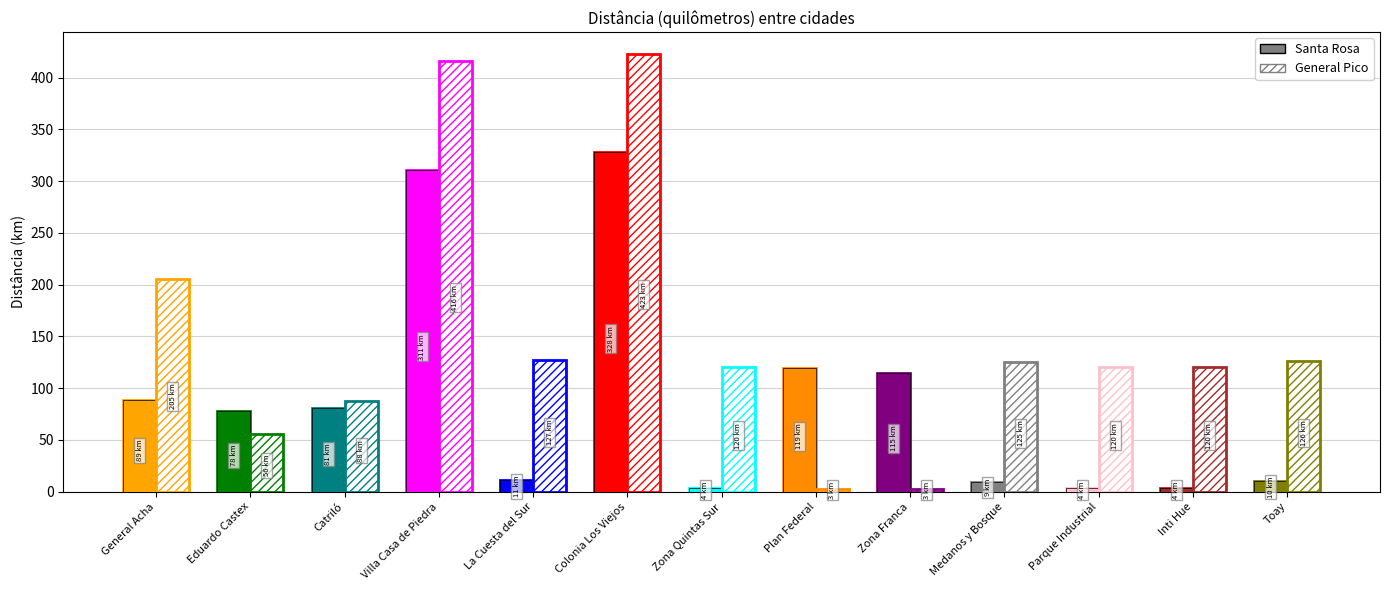

What is the total value across all series at Zona Quintas Sur?

124